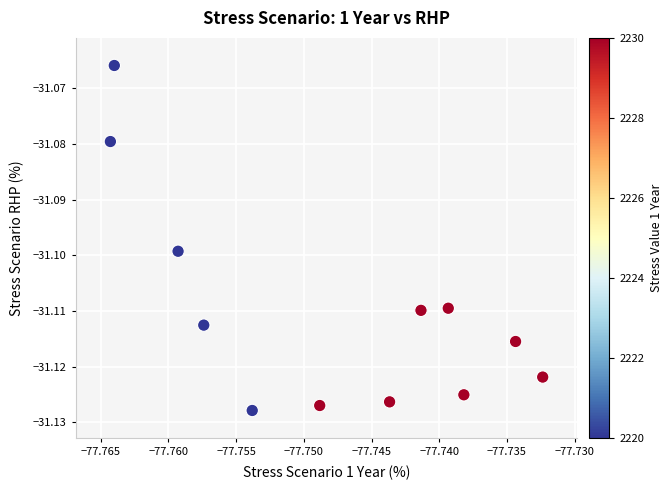

What is the average X value?

-77.7